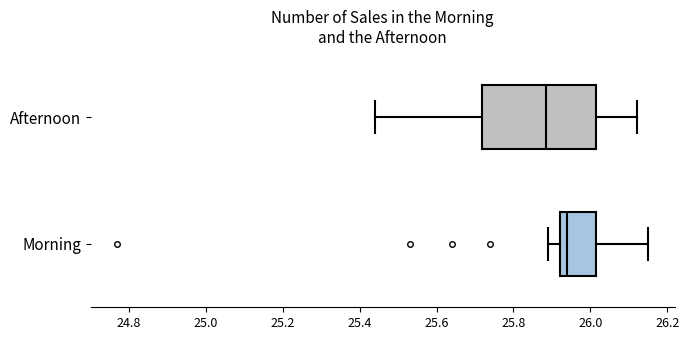

Which box's median line is the furthest to the left?

Afternoon